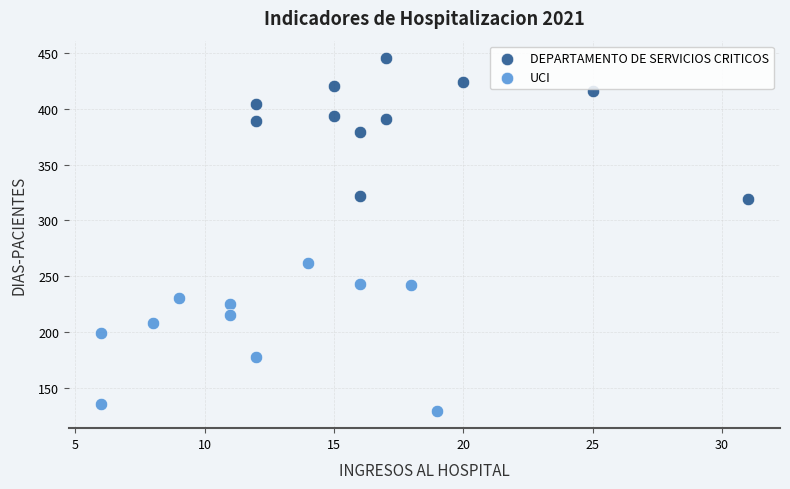

What are all the series names shown in the legend?

DEPARTAMENTO DE SERVICIOS CRITICOS, UCI